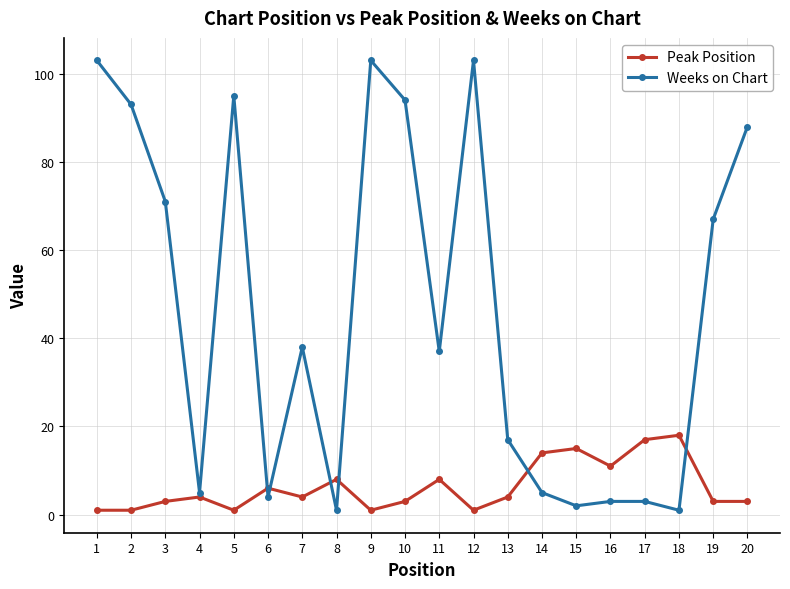

What is the sum of all Peak Position values?

126